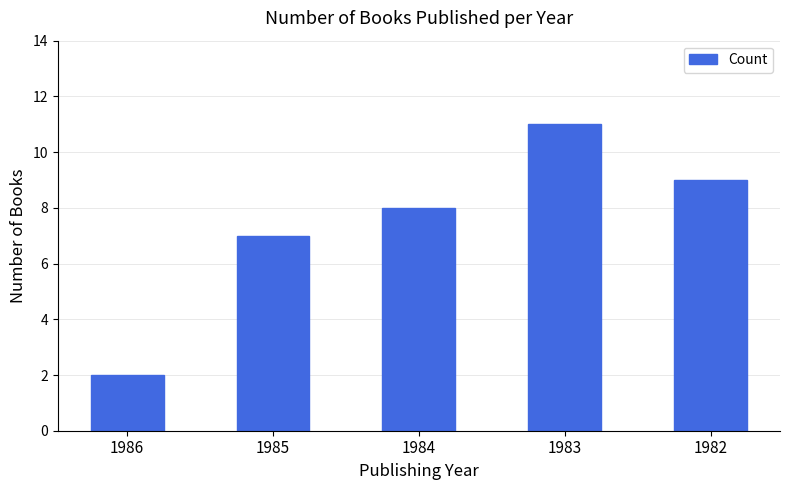

Where is the data nearest to the value 6?

1985